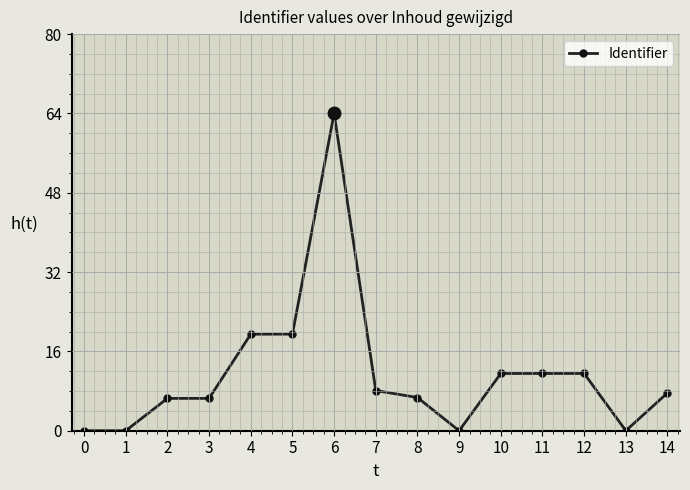

What is the value of the 8th point from the left?

8.1